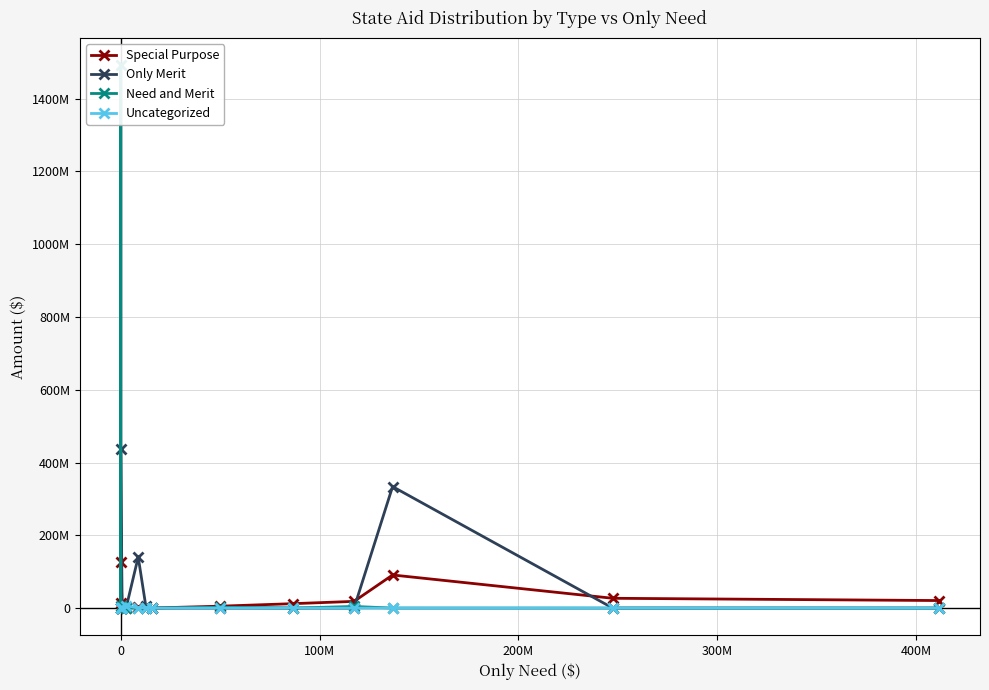

Rank the series by their maximum value, from lowest to highest.

Uncategorized, Special Purpose, Only Merit, Need and Merit